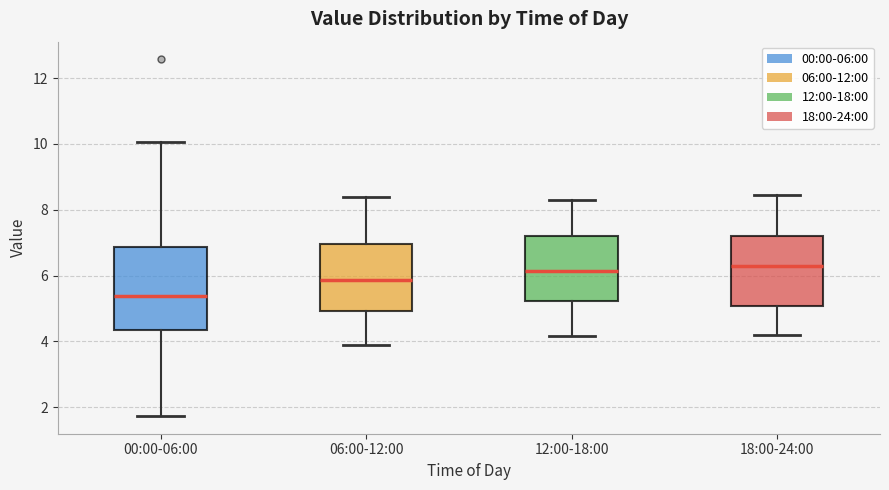

Reading left to right, transcribe this box plot: for each box, give where its median line is, the range the box spans, and where its two whiskers end, as read against the y-axis. The values are not printed on the chart, so give them approximately, as read against the axis.

00:00-06:00: median 5.4, box 4.4 to 6.8, whiskers 1.8 to 10.0
06:00-12:00: median 5.8, box 5.0 to 7.0, whiskers 4.0 to 8.4
12:00-18:00: median 6.2, box 5.2 to 7.2, whiskers 4.2 to 8.4
18:00-24:00: median 6.2, box 5.0 to 7.2, whiskers 4.2 to 8.4